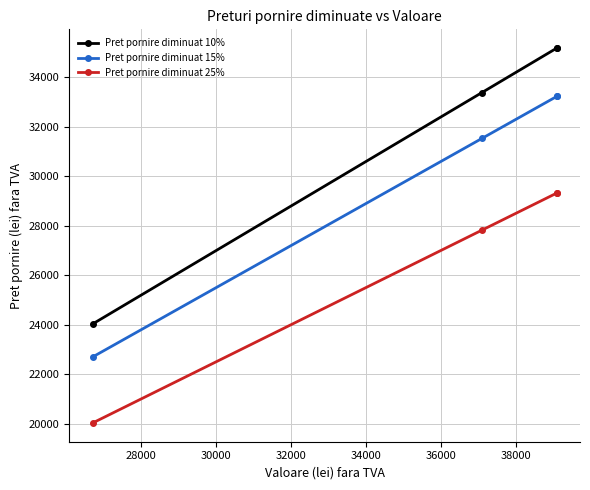

Rank the series by their maximum value, from lowest to highest.

Pret pornire diminuat 25%, Pret pornire diminuat 15%, Pret pornire diminuat 10%